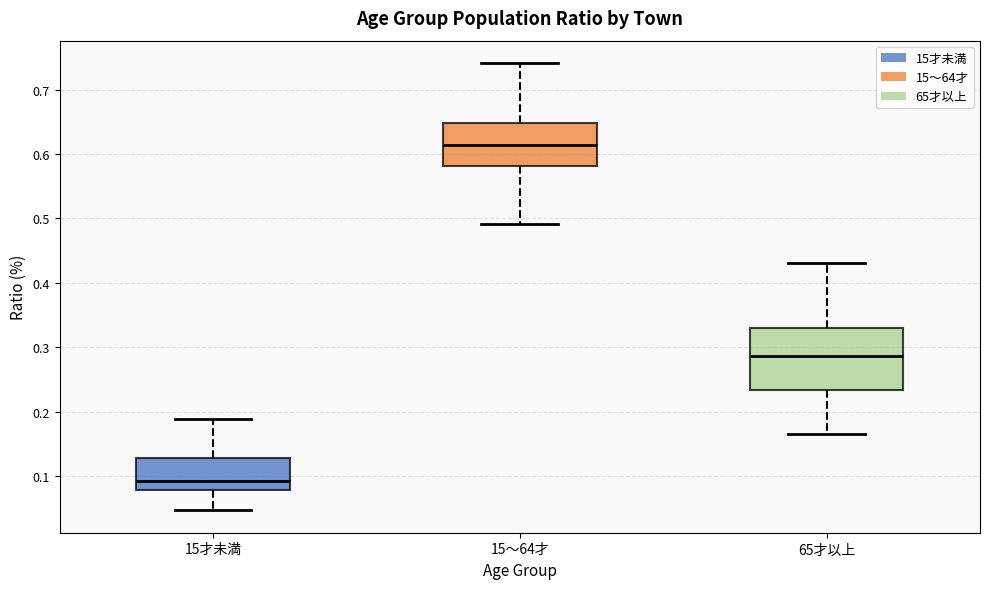

Which box is the tallest, from its lower edge to its upper edge?

65才以上